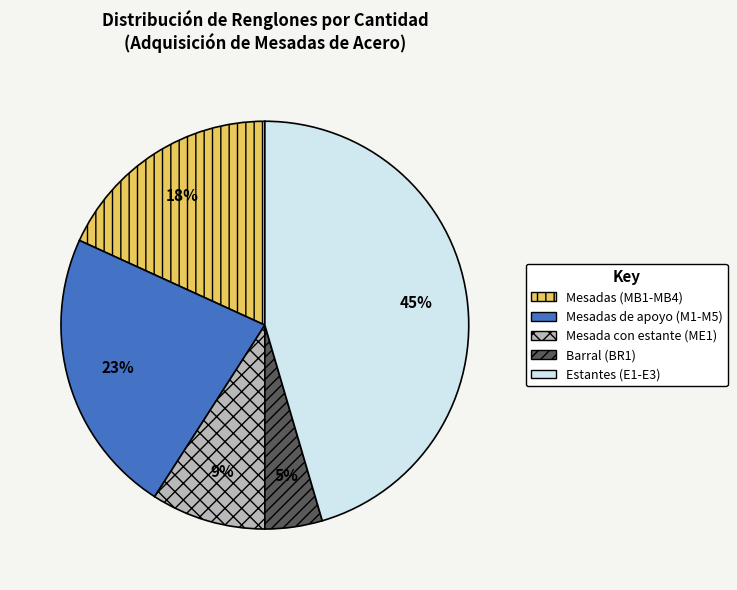

Is there any slice that represents more than half of the pie?

No